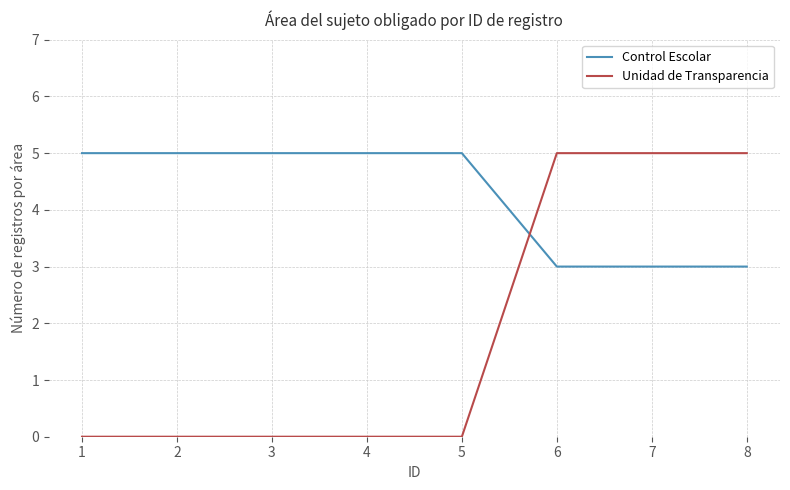

True or false: Control Escolar has a value of 5 at 3.

True